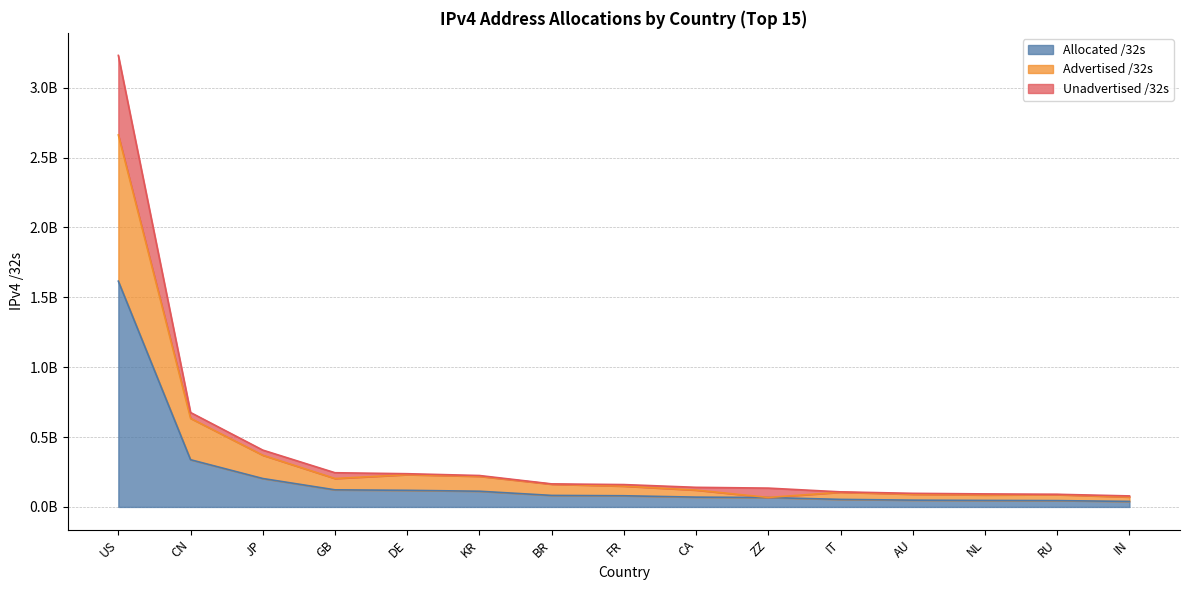

True or false: Allocated /32s has a value of 82435072 at BR.

True